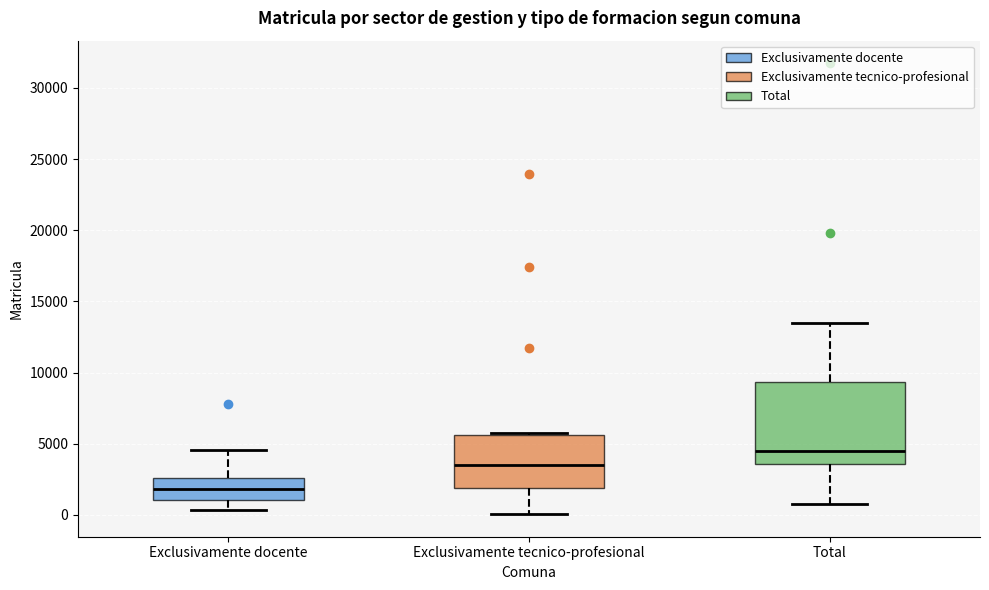

Reading left to right, transcribe this box plot: for each box, give where its median line is, the range the box spans, and where its two whiskers end, as read against the y-axis. The values are not printed on the chart, so give them approximately, as read against the axis.

Exclusivamente docente: median 2000, box 1000 to 2500, whiskers 500 to 4500
Exclusivamente tecnico-profesional: median 3500, box 2000 to 5500, whiskers 0 to 6000
Total: median 4500, box 3500 to 9500, whiskers 1000 to 13500